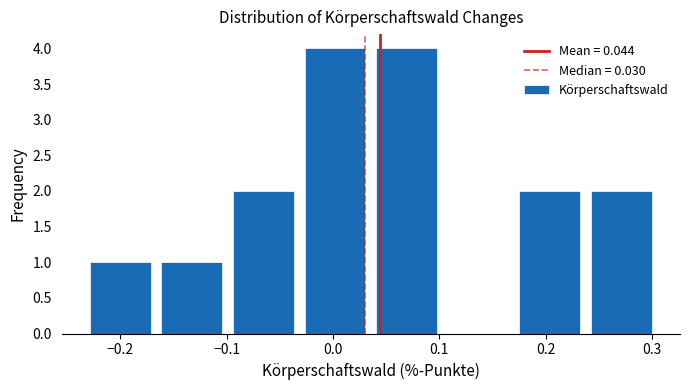

What is the height of the bar covering -0.17 to -0.10 on the x-axis? Neither the bar edges nor the heights are printed on the chart, so give them approximately, as read against the axes.

1